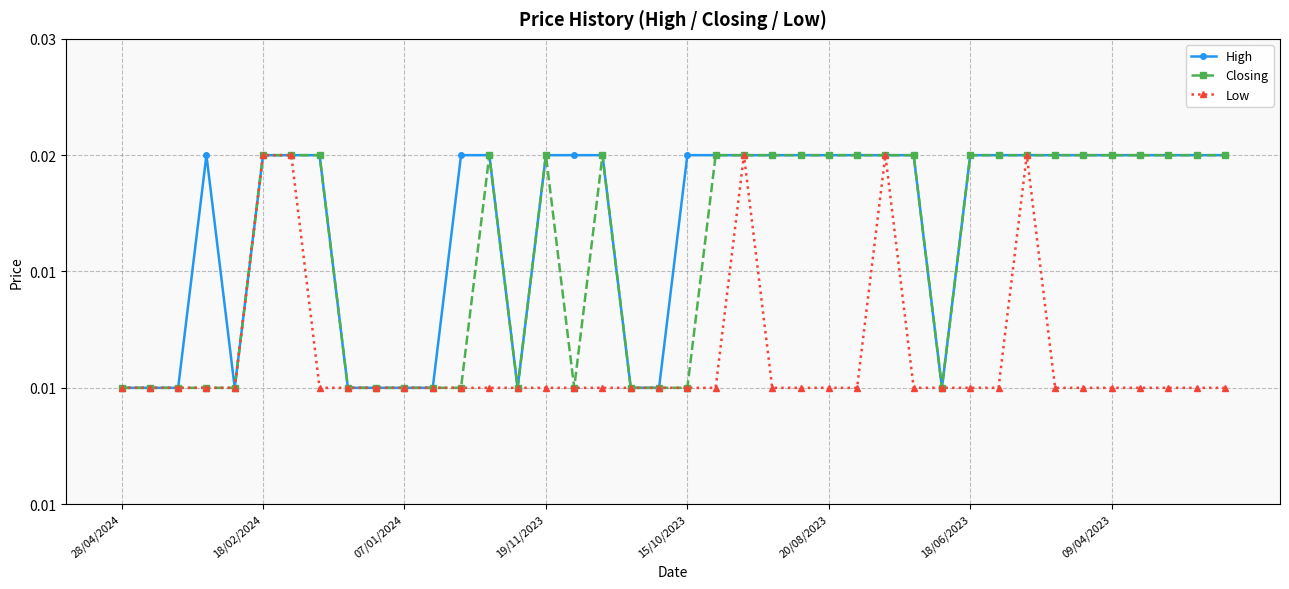

What are all the series names shown in the legend?

High, Closing, Low